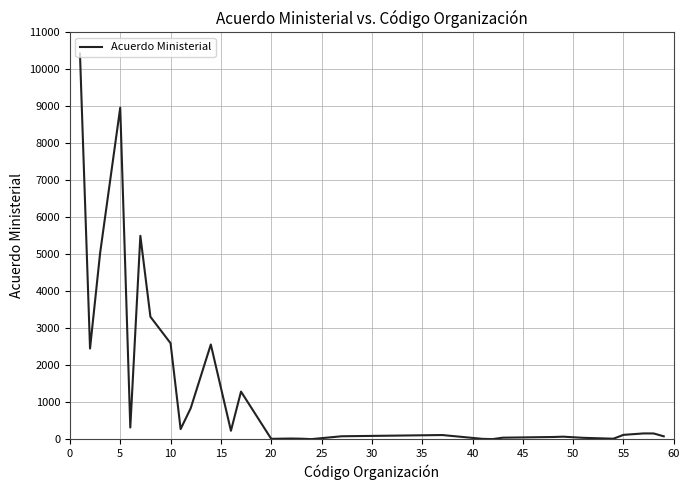

What is the maximum value shown in the chart?

10428